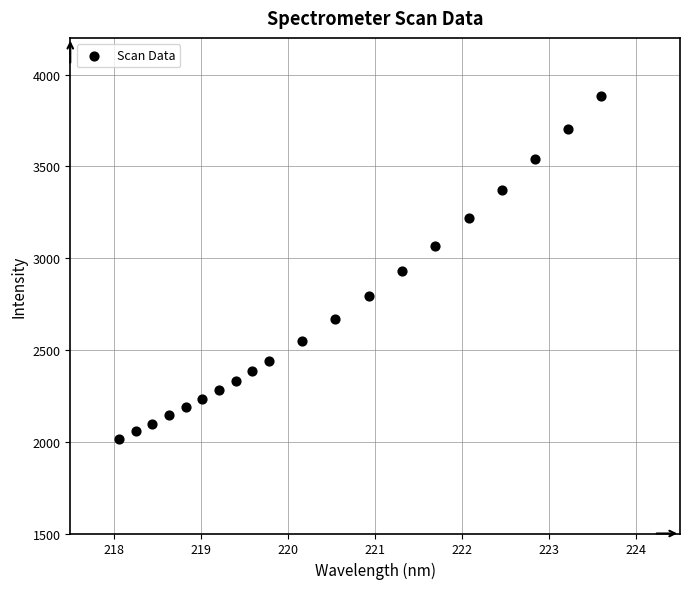

What is the range of Y values (max minus min)?

1867.1